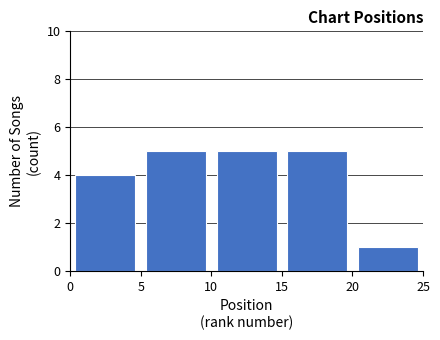

Reading left to right, list every bar in this chart as the range it spans on the x-axis followed by its height. The values are not printed on the chart, so give them approximately, as read against the axis.

0 to 5: 4
5 to 10: 5
10 to 15: 5
15 to 20: 5
20 to 25: 1